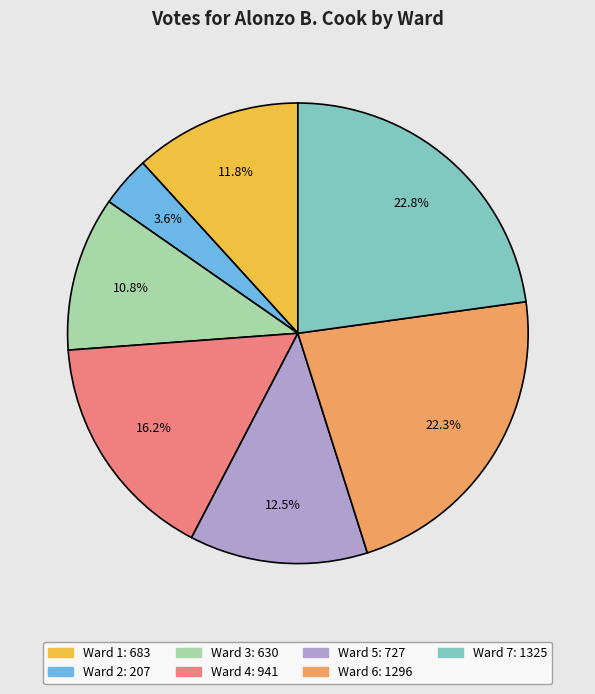

What is the smallest slice in the pie chart?

Ward 2